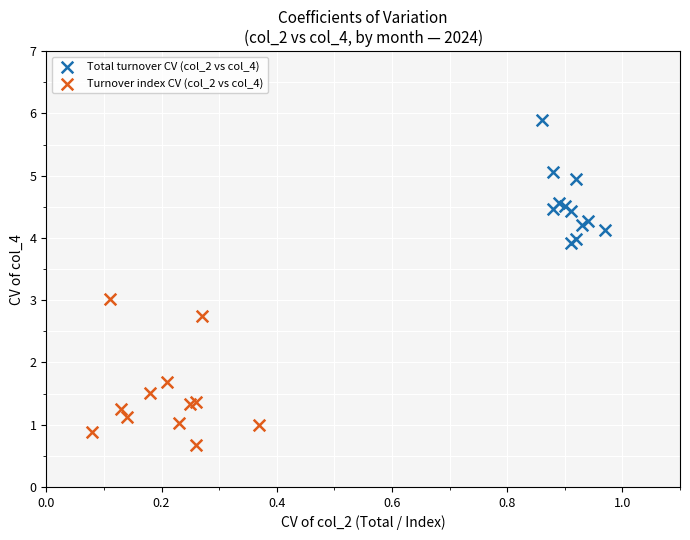

Which series has the largest Y range (max minus min)?

Turnover index CV (col_2 vs col_4)